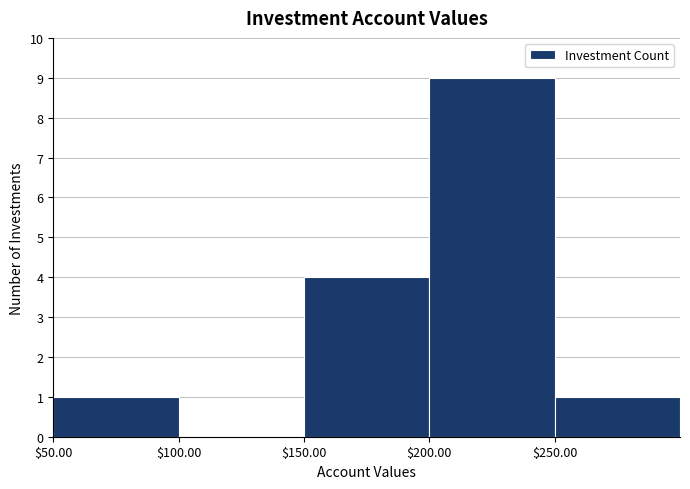

Reading left to right, list every bar in this chart as the range it spans on the x-axis followed by its height. The values are not printed on the chart, so give them approximately, as read against the axis.

50 to 100: 1
100 to 150: 0
150 to 200: 4
200 to 250: 9
250 to 300: 1